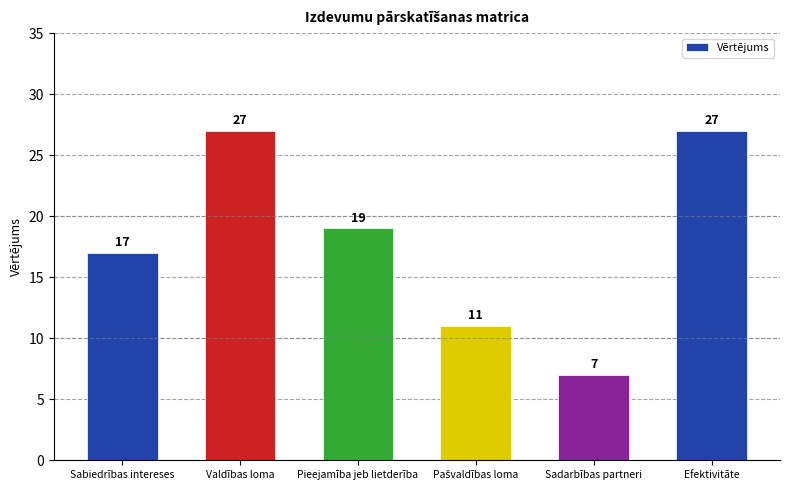

What is the maximum value shown in the chart?

27